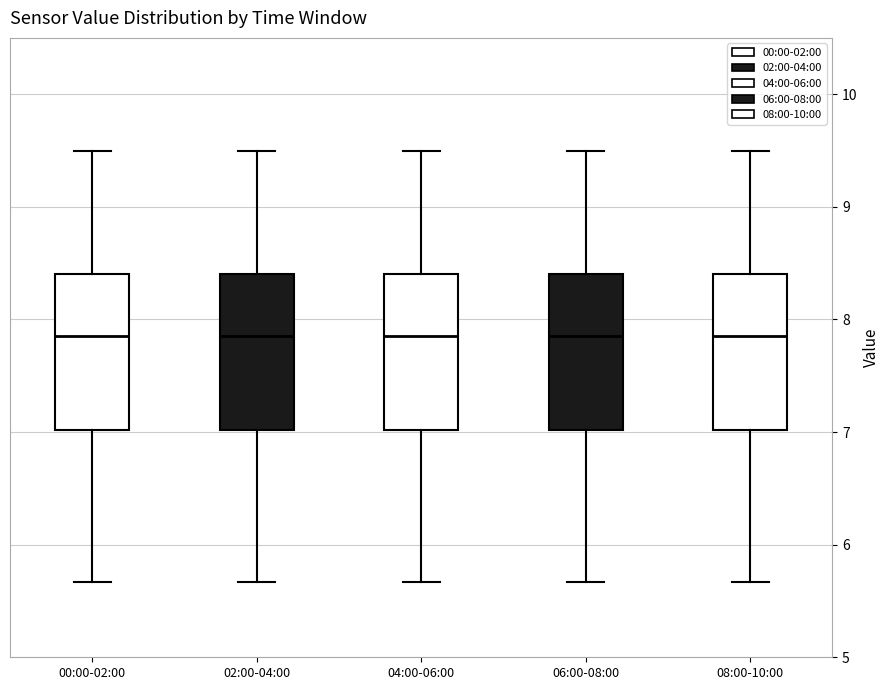

Reading left to right, transcribe this box plot: for each box, give where its median line is, the range the box spans, and where its two whiskers end, as read against the y-axis. The values are not printed on the chart, so give them approximately, as read against the axis.

00:00-02:00: median 7.9, box 7.0 to 8.4, whiskers 5.7 to 9.5
02:00-04:00: median 7.9, box 7.0 to 8.4, whiskers 5.7 to 9.5
04:00-06:00: median 7.9, box 7.0 to 8.4, whiskers 5.7 to 9.5
06:00-08:00: median 7.9, box 7.0 to 8.4, whiskers 5.7 to 9.5
08:00-10:00: median 7.9, box 7.0 to 8.4, whiskers 5.7 to 9.5